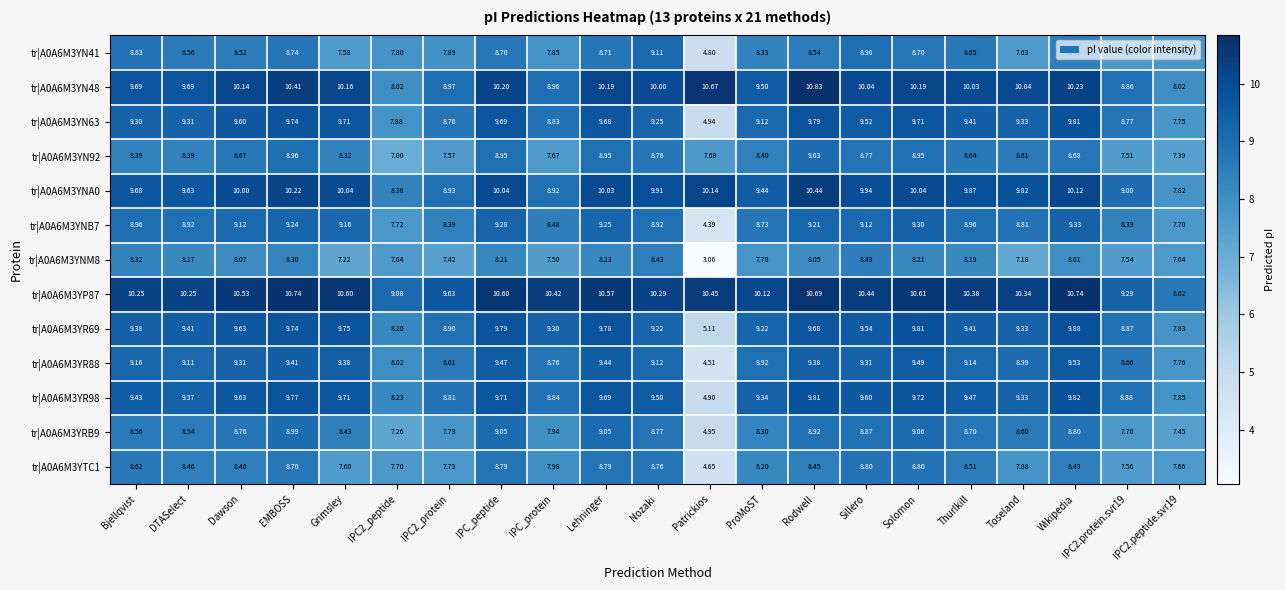

Count the number of data series in this chart.

13